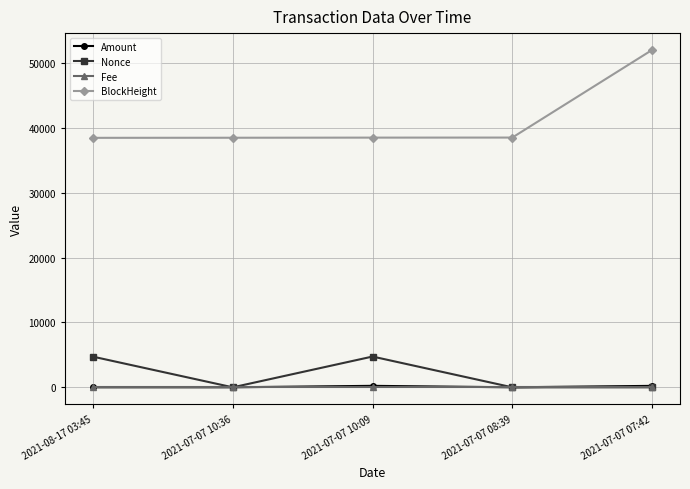

Which label corresponds to the largest value in the chart?

2021-07-07 07:42